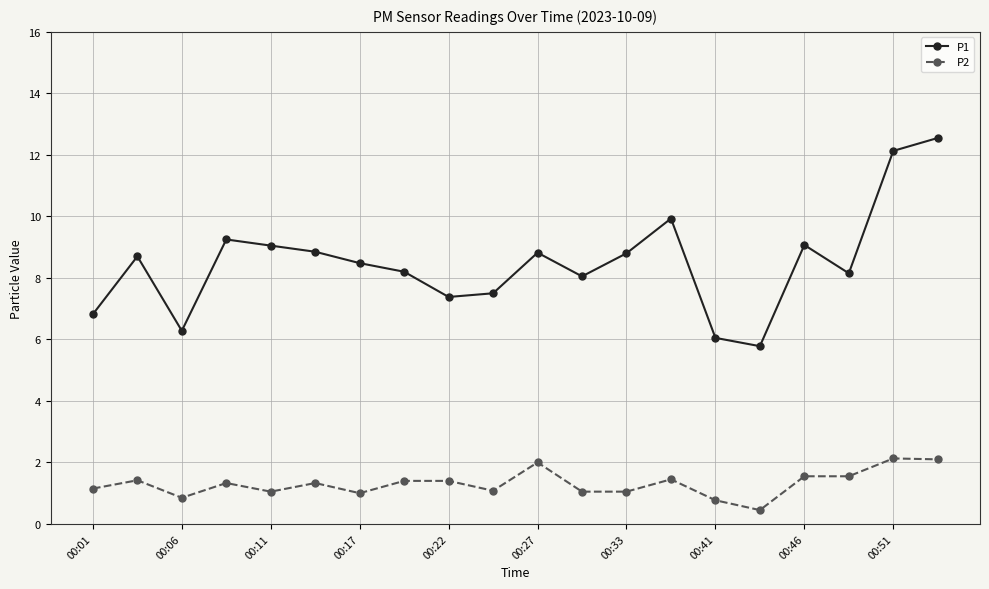

What is the value of the P2 point at the 15th from the left?

0.8